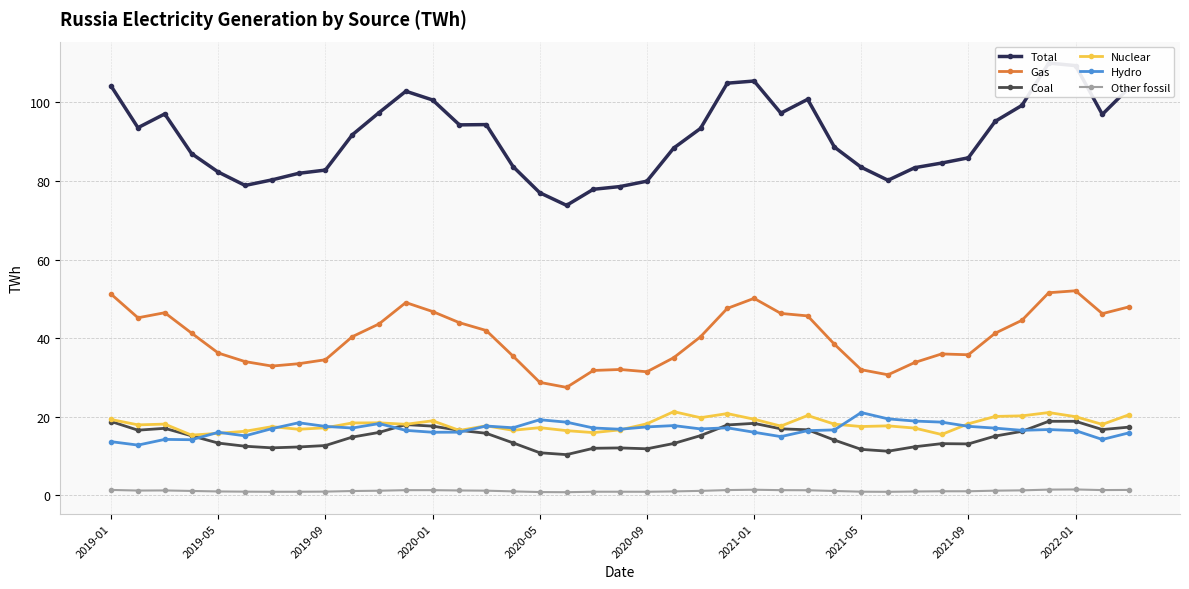

Reading left to right, transcribe all the data shown in this chart.

Total: 104.2	93.6	97.1	87.0	82.3	78.9	80.3	82.0	82.8	91.8	97.4	102.9	100.6	94.3	94.4	83.7	77.0	73.8	77.9	78.6	80.0	88.4	93.4	104.9	105.5	97.3	100.8	88.6	83.5	80.2	83.4	84.6	85.9	95.2	99.3	110.0	109.4	97.0	103.7
Gas: 51.2	45.2	46.5	41.3	36.2	34.0	32.9	33.5	34.5	40.3	43.6	49.0	46.8	43.9	41.9	35.4	28.7	27.4	31.7	32.0	31.4	35.0	40.3	47.5	50.1	46.3	45.6	38.4	31.9	30.6	33.8	36.0	35.7	41.2	44.5	51.5	52.0	46.2	48.0
Coal: 18.7	16.5	17.0	15.1	13.2	12.4	12.0	12.2	12.6	14.8	16.0	17.9	17.6	16.5	15.7	13.3	10.8	10.3	11.9	12.0	11.8	13.1	15.1	17.9	18.3	16.9	16.6	14.0	11.6	11.2	12.3	13.1	13.0	15.0	16.2	18.8	18.8	16.7	17.3
Nuclear: 19.2	17.9	18.1	15.3	15.7	16.2	17.4	16.8	17.1	18.4	18.4	18.0	18.9	16.5	17.6	16.5	17.2	16.4	15.9	16.6	18.2	21.2	19.7	20.8	19.3	17.6	20.3	18.1	17.5	17.6	17.1	15.4	18.2	20.0	20.2	21.0	20.0	18.0	20.5
Hydro: 13.6	12.7	14.2	14.1	16.0	15.1	16.9	18.4	17.5	17.1	18.2	16.5	16.0	16.0	17.6	17.1	19.2	18.6	17.1	16.8	17.4	17.7	16.9	17.1	16.0	14.9	16.4	16.6	21.0	19.4	18.9	18.6	17.5	17.1	16.5	16.7	16.4	14.2	15.9
Other fossil: 1.3	1.1	1.2	1.1	0.9	0.9	0.8	0.8	0.9	1.0	1.1	1.2	1.2	1.2	1.1	0.9	0.8	0.7	0.8	0.8	0.8	0.9	1.1	1.3	1.4	1.2	1.2	1.0	0.9	0.8	0.9	1.0	1.0	1.1	1.2	1.4	1.4	1.3	1.3